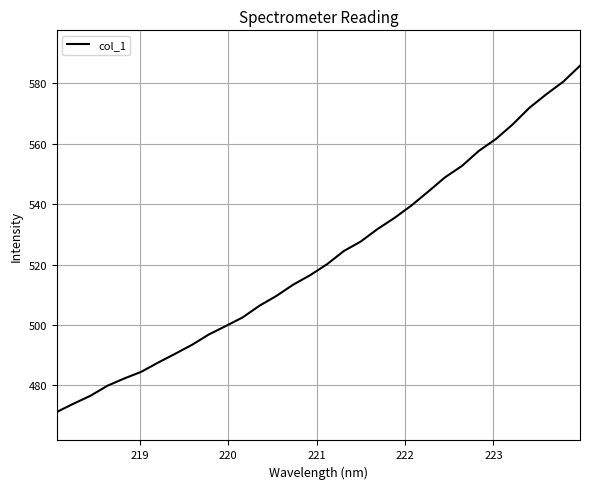

What is the difference between the maximum and minimum values?

114.6